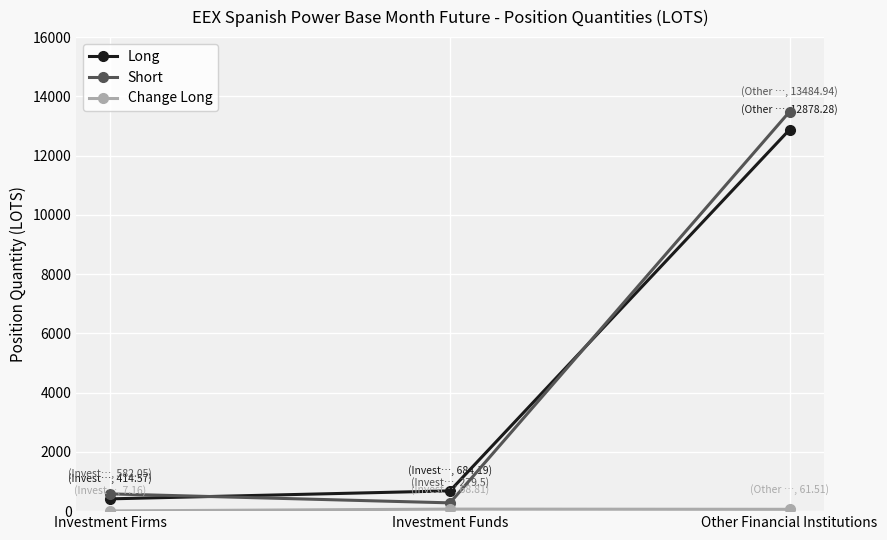

Is it true that Long equals 12878.3 at Other Financial Institutions?

True